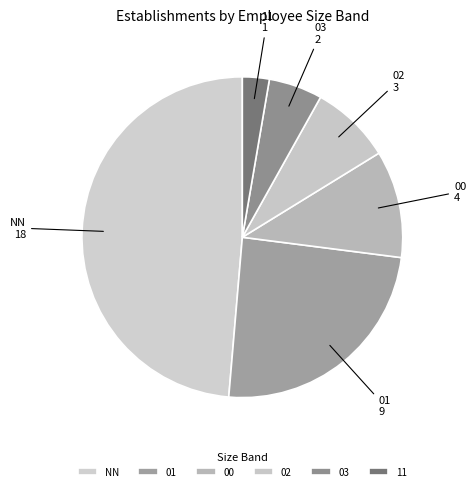

Is it true that NN is 60% of the pie?

False